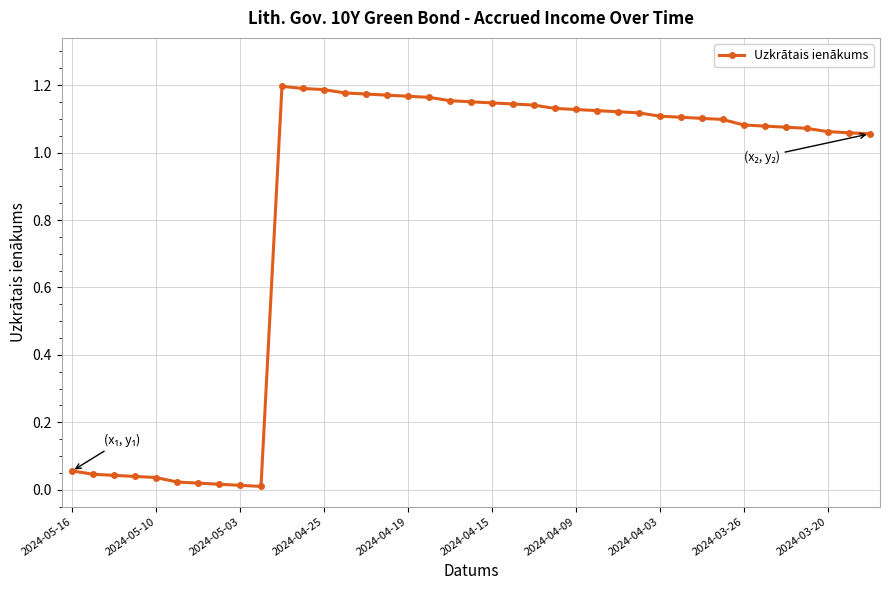

What is the sum of all values?

33.0